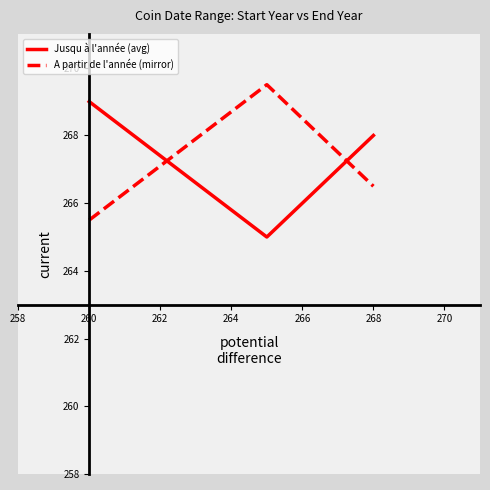

What is the difference between the maximum and minimum values in the Jusqu à l'année (avg) series?

4.0